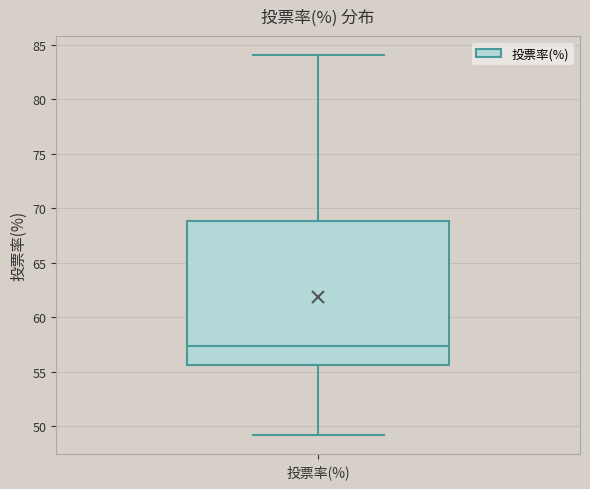

Read this box plot against the y-axis: the position of the median line, the range covered by the box, and the ends of both whiskers. The values are not printed on the chart, so give them approximately, as read against the axis.

median 57.5, box 55.5 to 69.0, whiskers 49.0 to 84.0